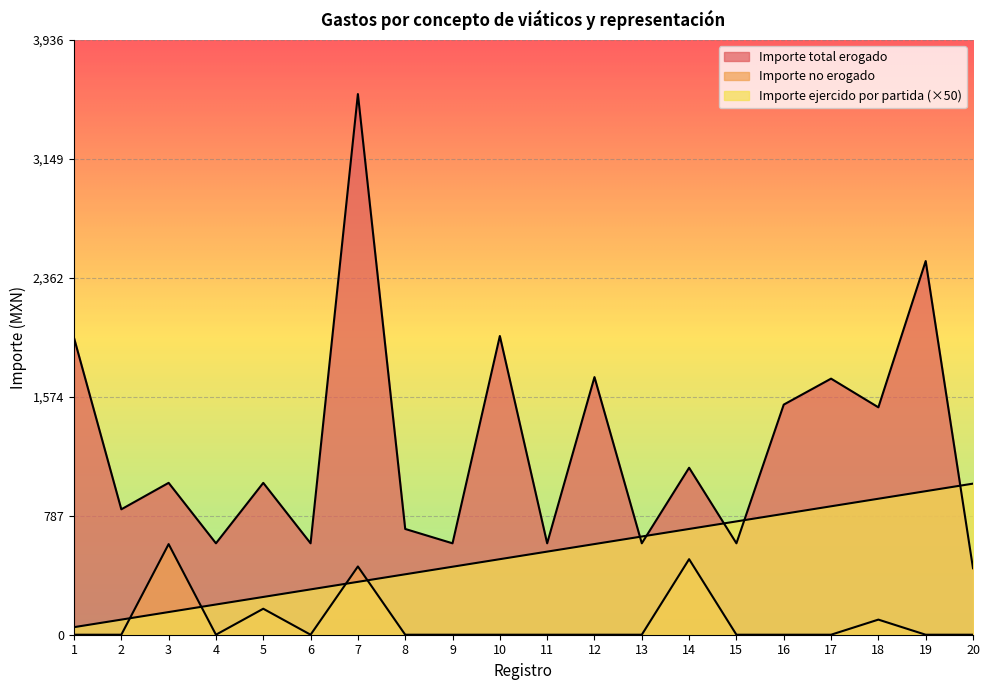

Which series changed the most between 8 and 19?

Importe total erogado